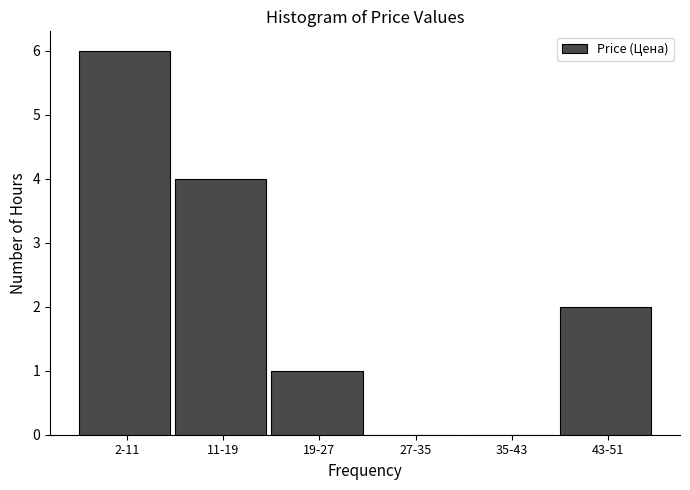

Reading left to right, list all the values displayed in this chart.

2-11=6	11-19=4	19-27=1	27-35=0	35-43=0	43-51=2